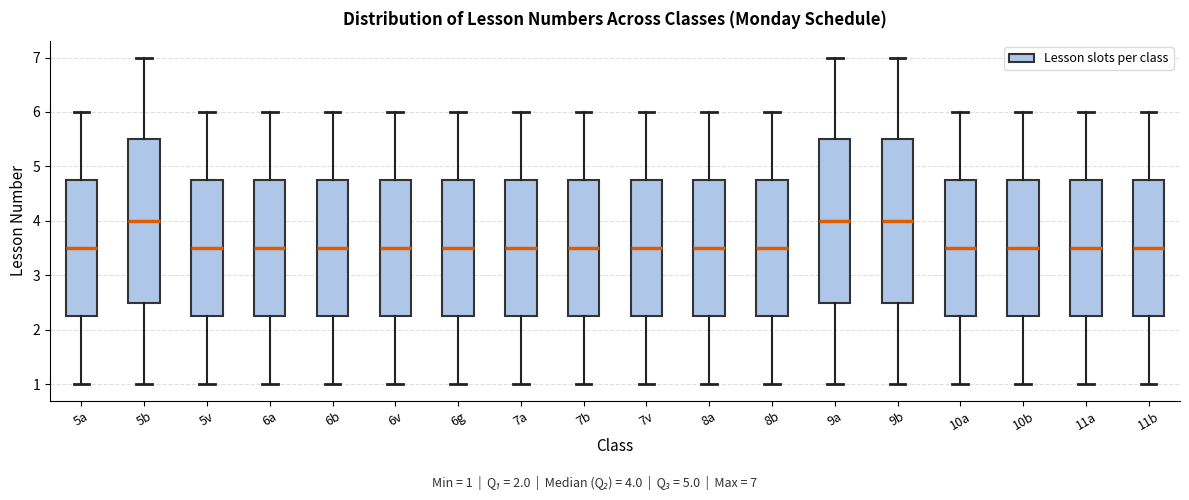

Reading left to right, read every box against the y-axis: the position of its median line, the range the box covers, and the ends of its whiskers. The values are not printed on the chart, so give them approximately, as read against the axis.

5a: median 3.5, box 2.3 to 4.8, whiskers 1.0 to 6.0
5b: median 4.0, box 2.5 to 5.5, whiskers 1.0 to 7.0
5v: median 3.5, box 2.3 to 4.8, whiskers 1.0 to 6.0
6a: median 3.5, box 2.3 to 4.8, whiskers 1.0 to 6.0
6b: median 3.5, box 2.3 to 4.8, whiskers 1.0 to 6.0
6v: median 3.5, box 2.3 to 4.8, whiskers 1.0 to 6.0
6g: median 3.5, box 2.3 to 4.8, whiskers 1.0 to 6.0
7a: median 3.5, box 2.3 to 4.8, whiskers 1.0 to 6.0
7b: median 3.5, box 2.3 to 4.8, whiskers 1.0 to 6.0
7v: median 3.5, box 2.3 to 4.8, whiskers 1.0 to 6.0
8a: median 3.5, box 2.3 to 4.8, whiskers 1.0 to 6.0
8b: median 3.5, box 2.3 to 4.8, whiskers 1.0 to 6.0
9a: median 4.0, box 2.5 to 5.5, whiskers 1.0 to 7.0
9b: median 4.0, box 2.5 to 5.5, whiskers 1.0 to 7.0
10a: median 3.5, box 2.3 to 4.8, whiskers 1.0 to 6.0
10b: median 3.5, box 2.3 to 4.8, whiskers 1.0 to 6.0
11a: median 3.5, box 2.3 to 4.8, whiskers 1.0 to 6.0
11b: median 3.5, box 2.3 to 4.8, whiskers 1.0 to 6.0